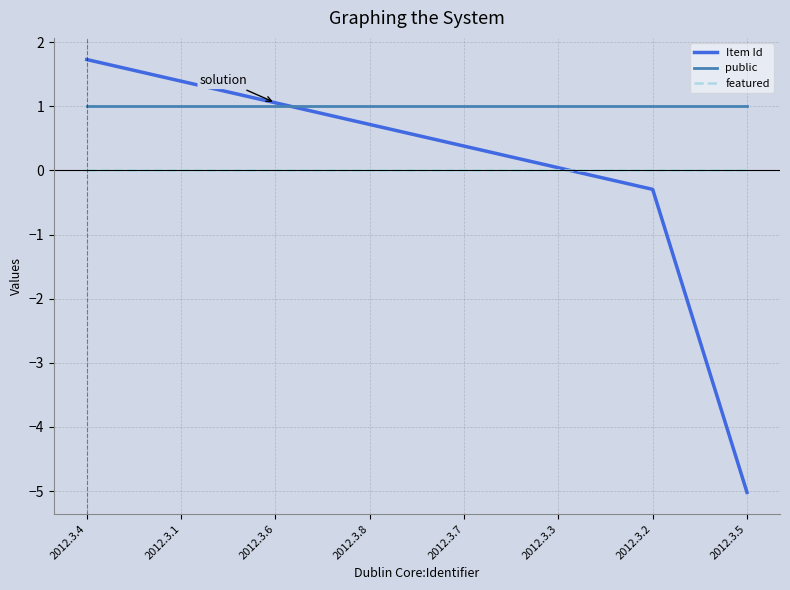

The value of Item Id at 2012.3.8 is 0.7. True or false?

True